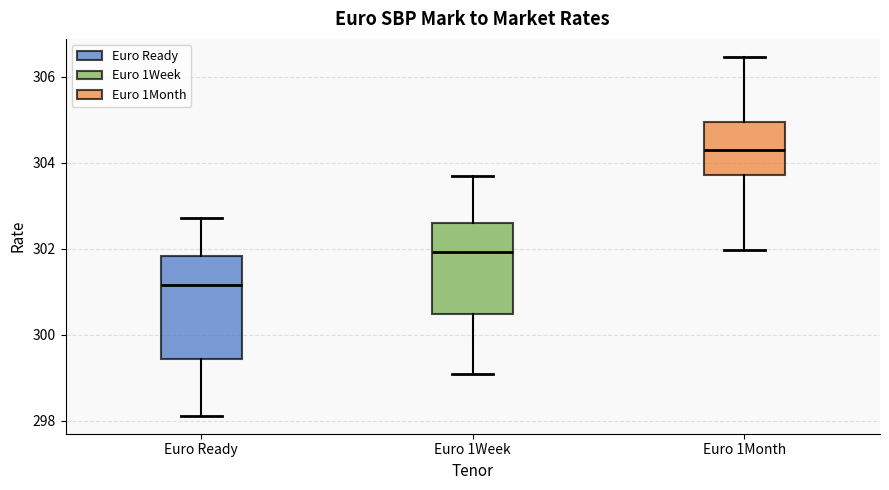

Which box's median line is the lowest?

Euro Ready